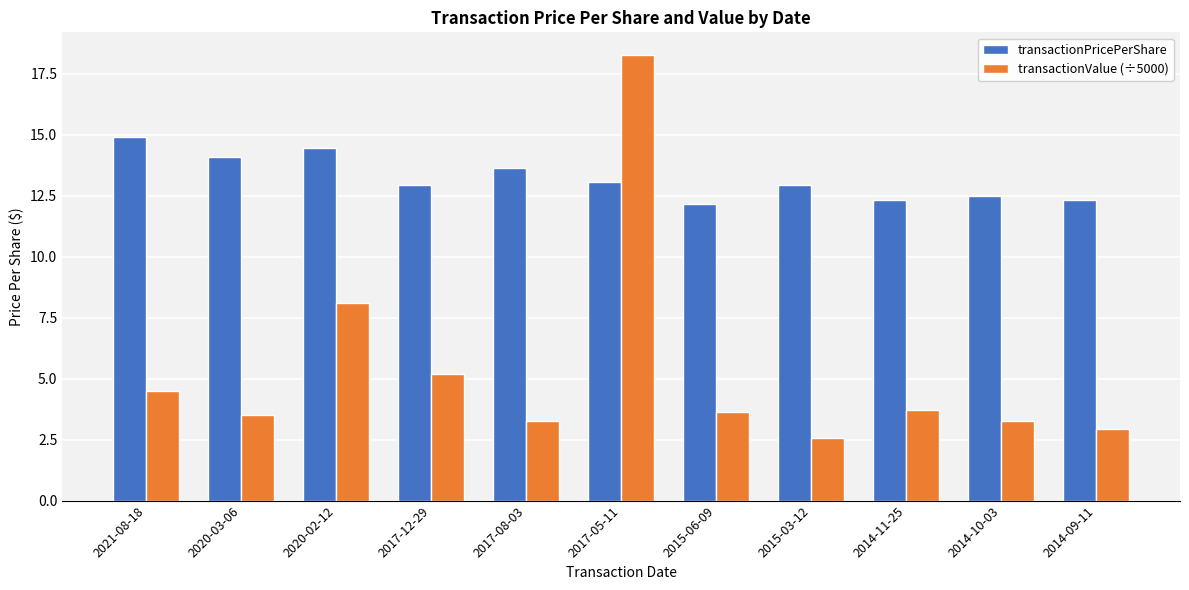

What is the difference between the maximum and minimum values in the transactionPricePerShare series?

2.8